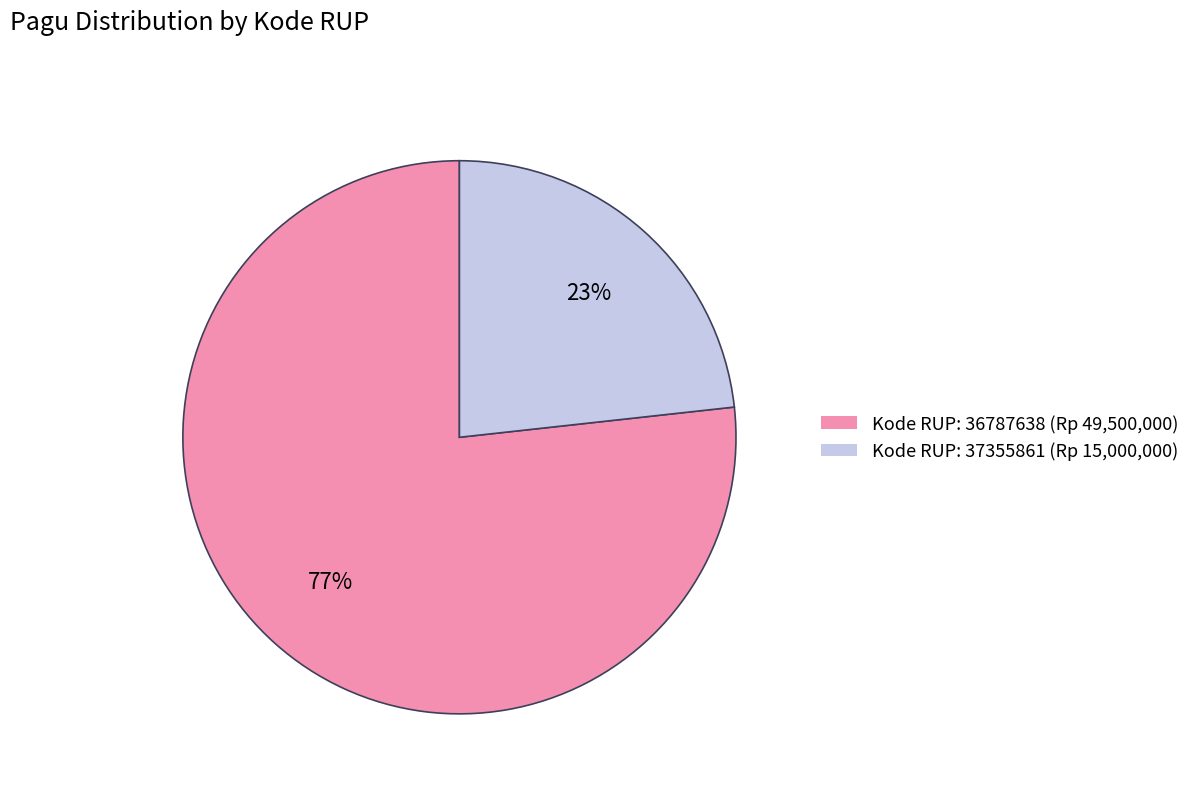

To the nearest percent, what is the average slice percentage?

50%